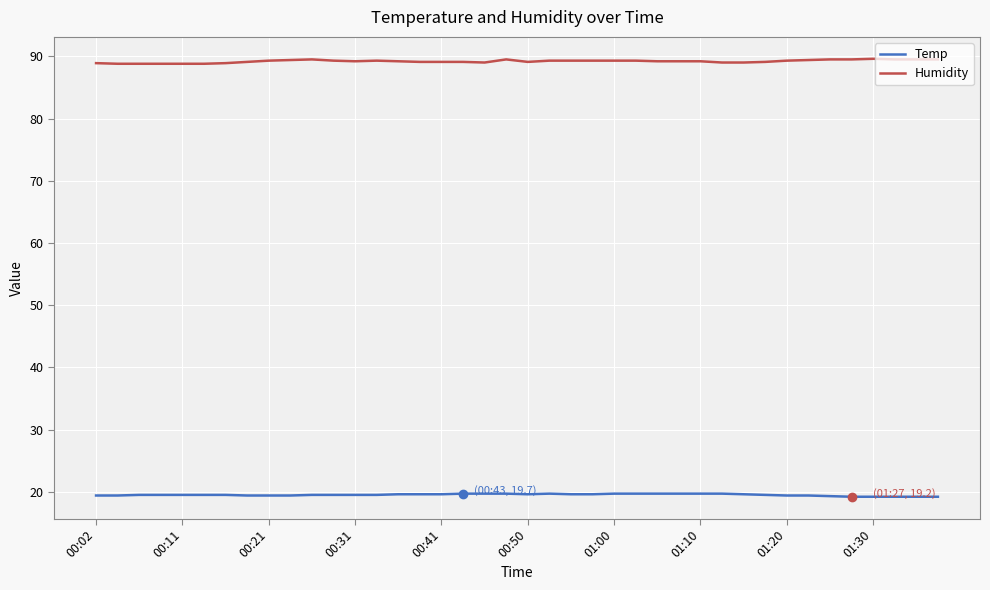

List the series in order of their overall mean, highest first.

Humidity, Temp